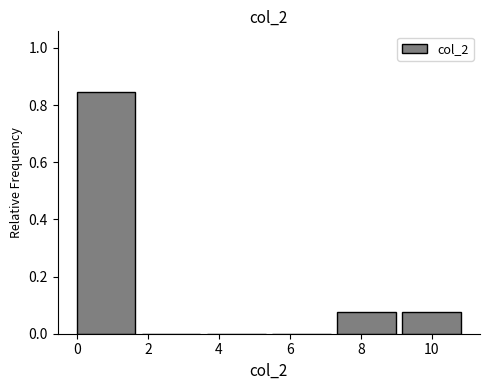

What is the height of the bar covering 7.4 to 9.2 on the x-axis? Neither the bar edges nor the heights are printed on the chart, so give them approximately, as read against the axes.

0.08